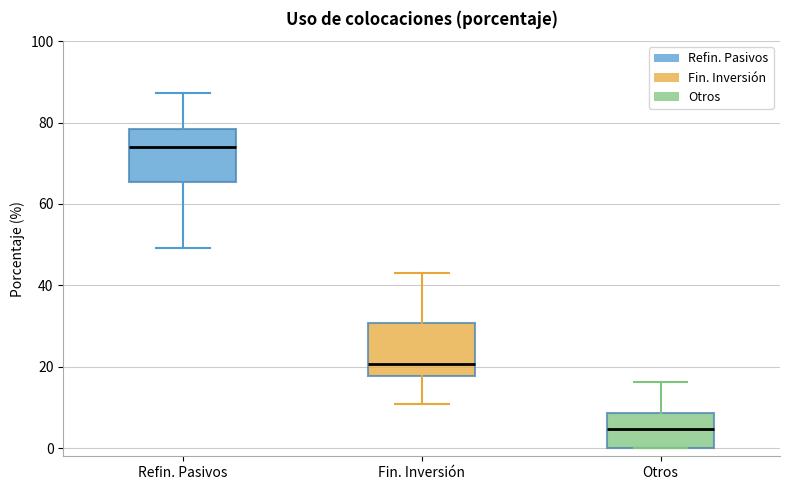

Which box has the lowest median line?

Otros